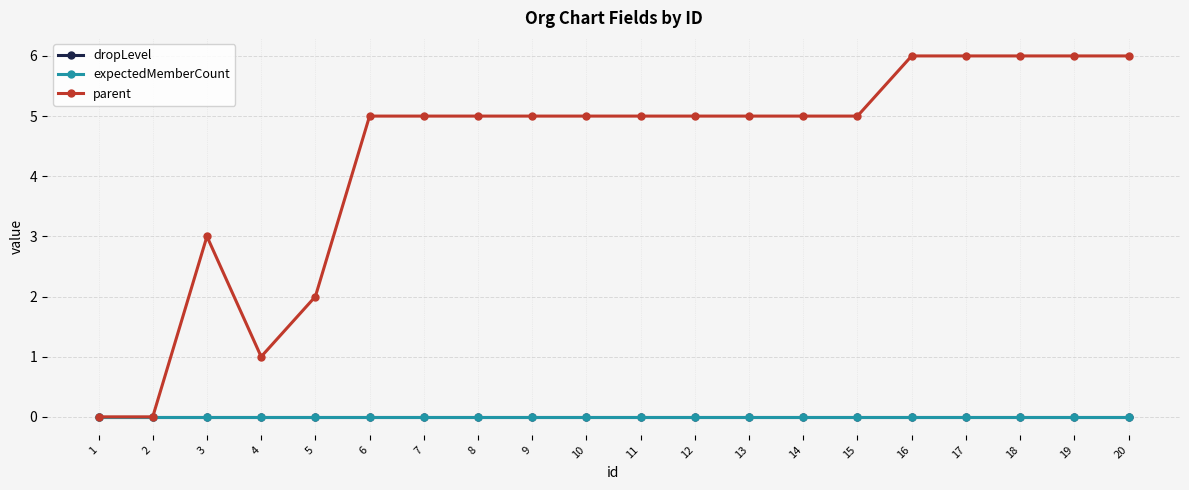

Does the chart have visible grid lines?

Yes